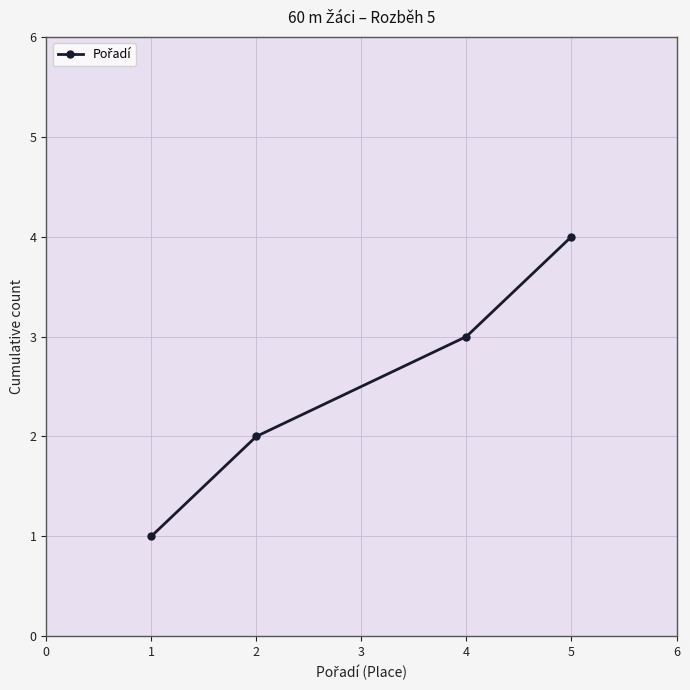

The chart shows a value of 3 at 4. True or false?

True